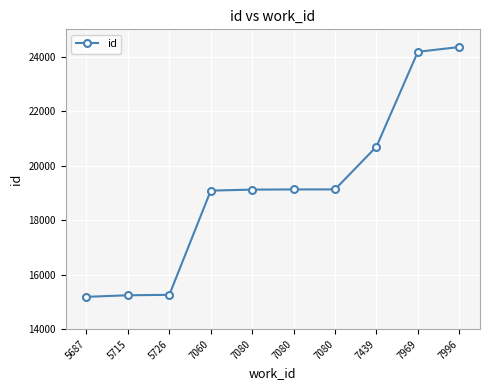

Approximately how many times larger is the value at 7996 compared to 5687?

1.6